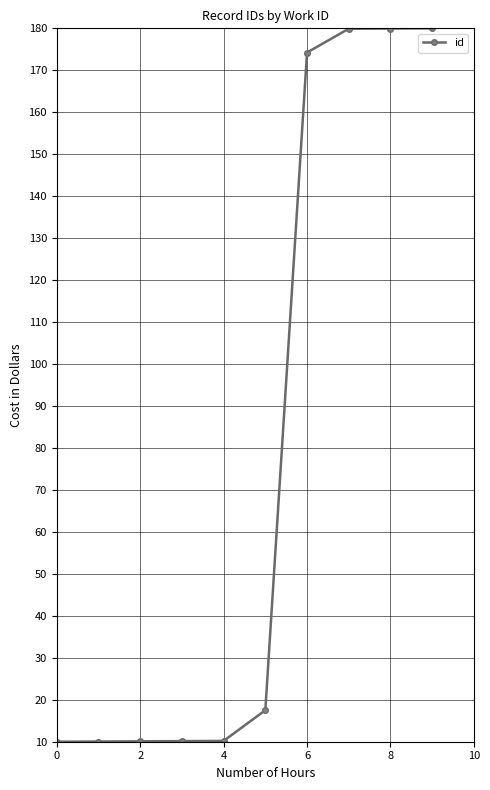

What is the value of the 2nd point from the left?

10.0